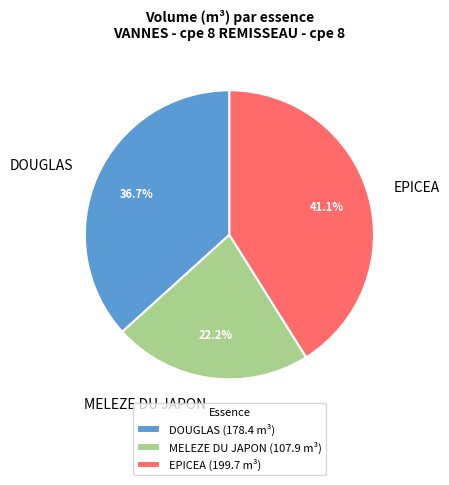

What percentage is NOT represented by DOUGLAS?

63.3%